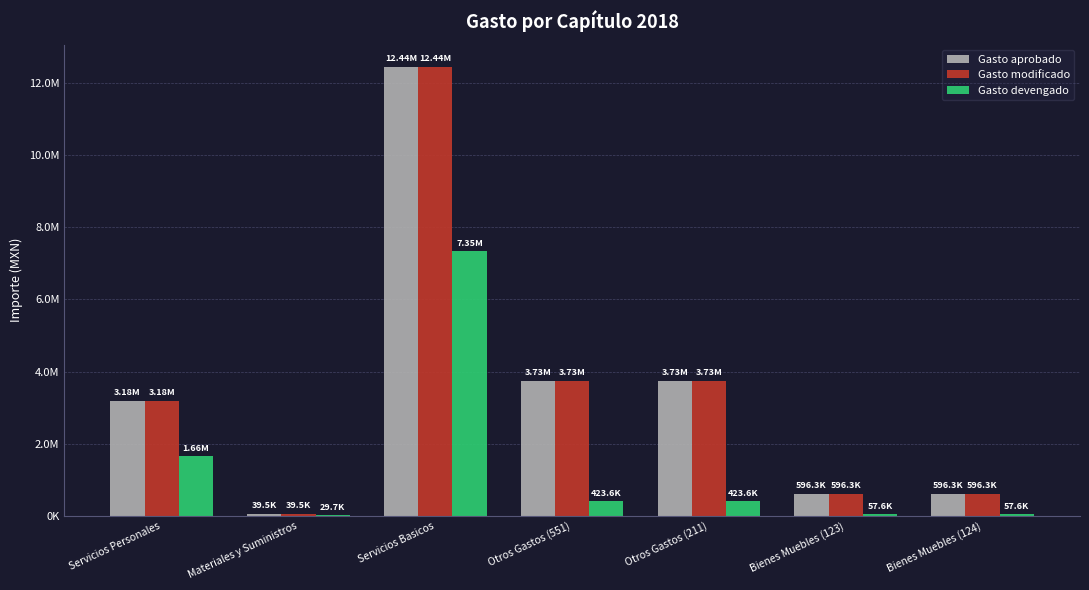

Are the bars horizontal?

No